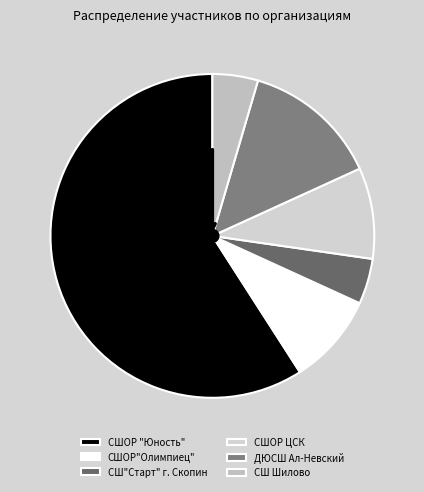

Rank the categories by value from highest to lowest.

СШОР "Юность", ДЮСШ Ал-Невский, СШОР"Олимпиец", СШОР ЦСК, СШ"Старт" г. Скопин, СШ Шилово